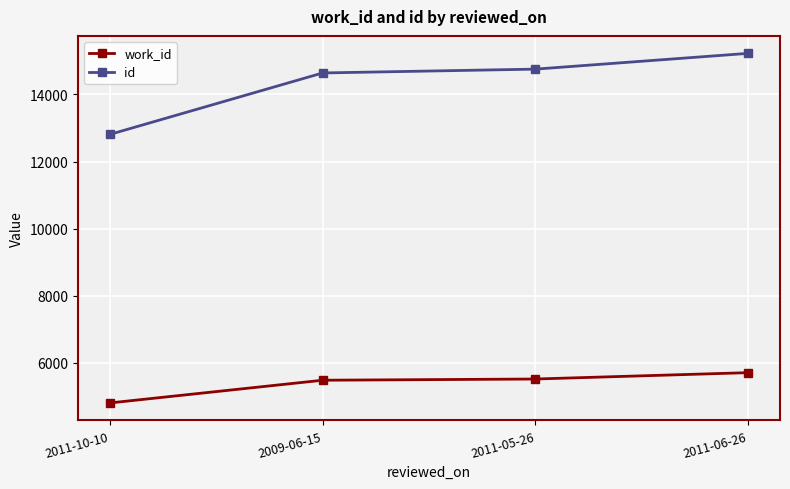

Which series has the widest spread of values?

id